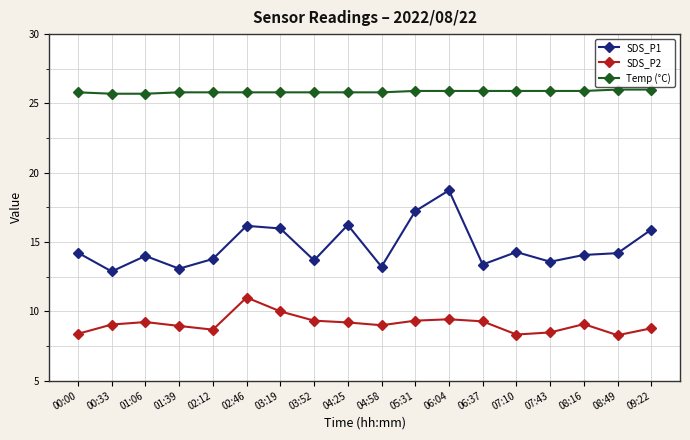

How many categories are shown in the chart?

18